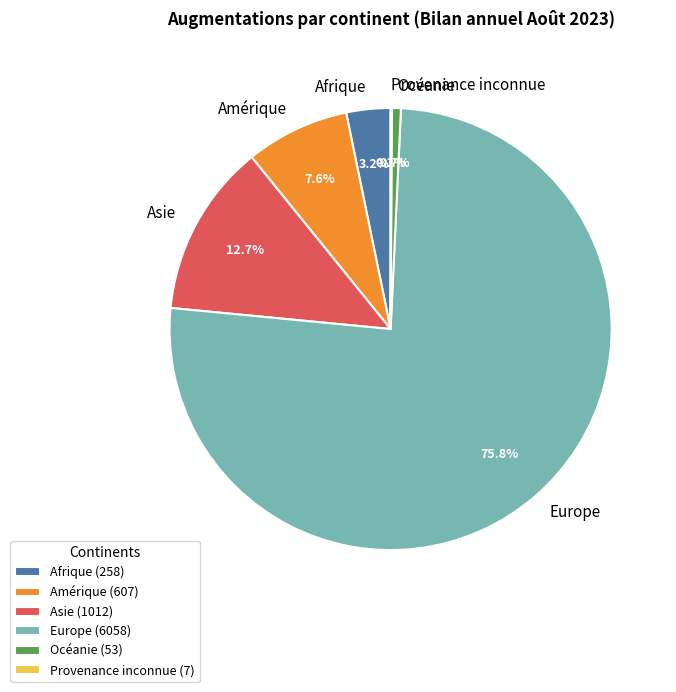

Combined, what portion of the pie is Asie and Afrique?

15.9%